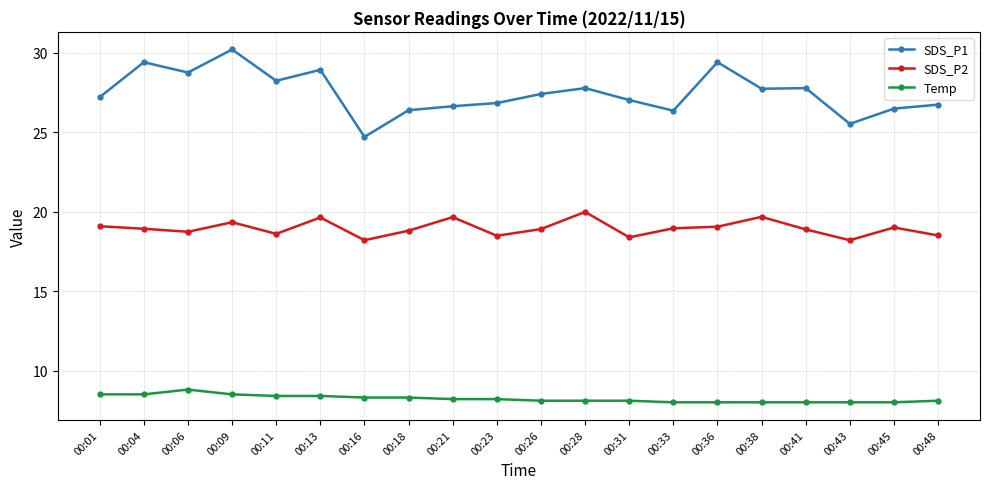

Where does the SDS_P1 series first go above 27?

00:01